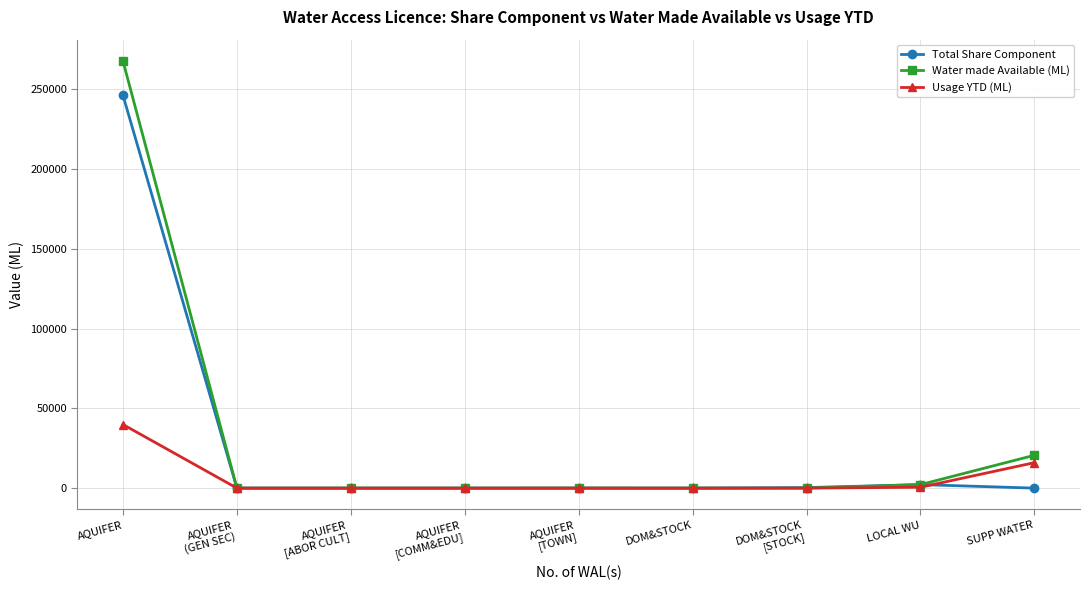

What are all the series names shown in the legend?

Total Share Component, Water made Available (ML), Usage YTD (ML)